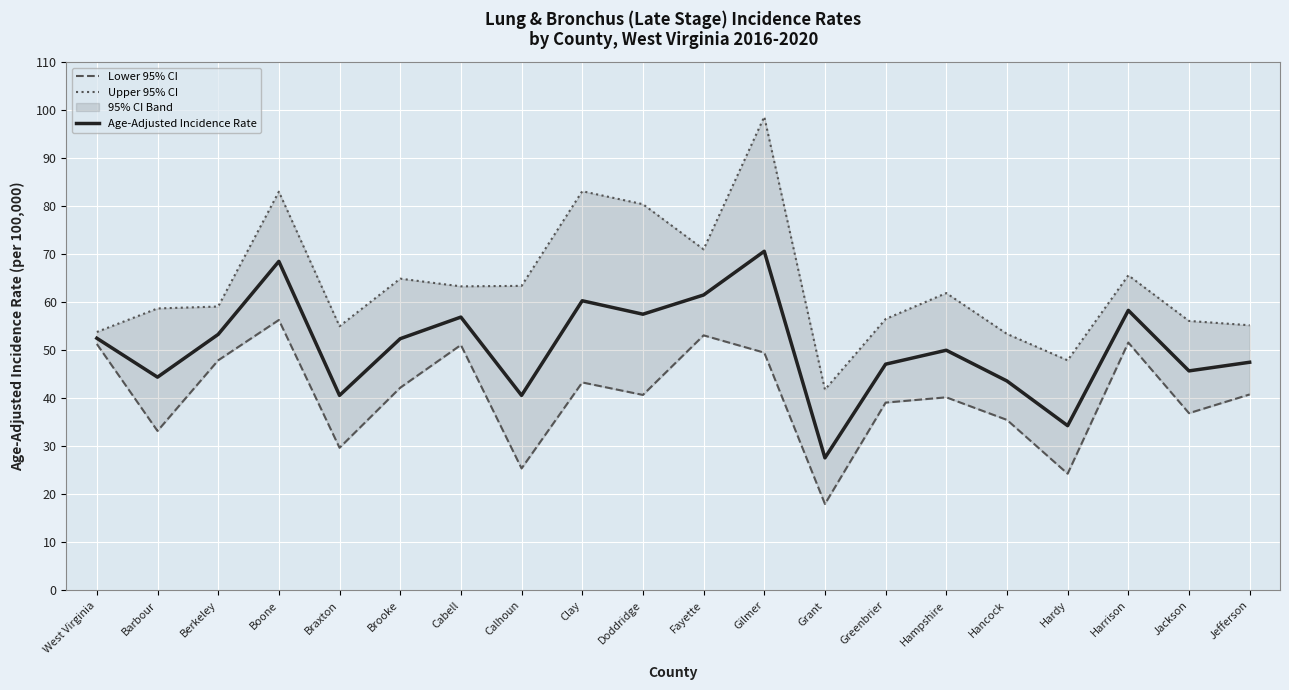

True or false: Age-Adjusted Incidence Rate has a value of 84.7 at West Virginia.

False